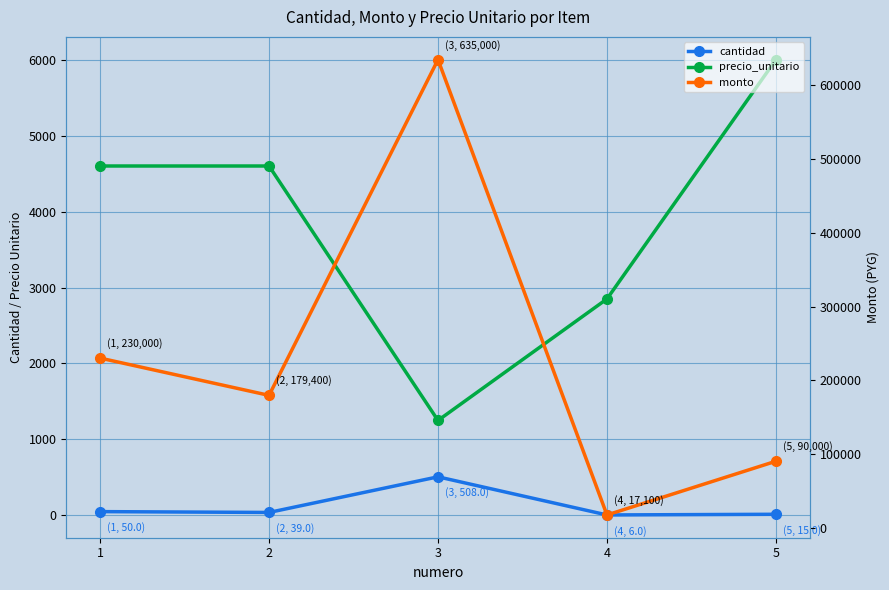

How many lines are shown in the chart?

3